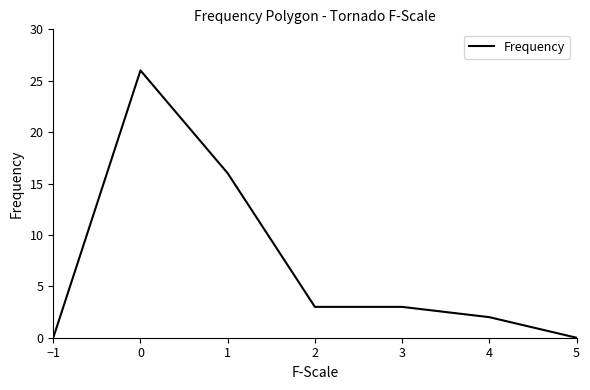

How many lines are shown in the chart?

1